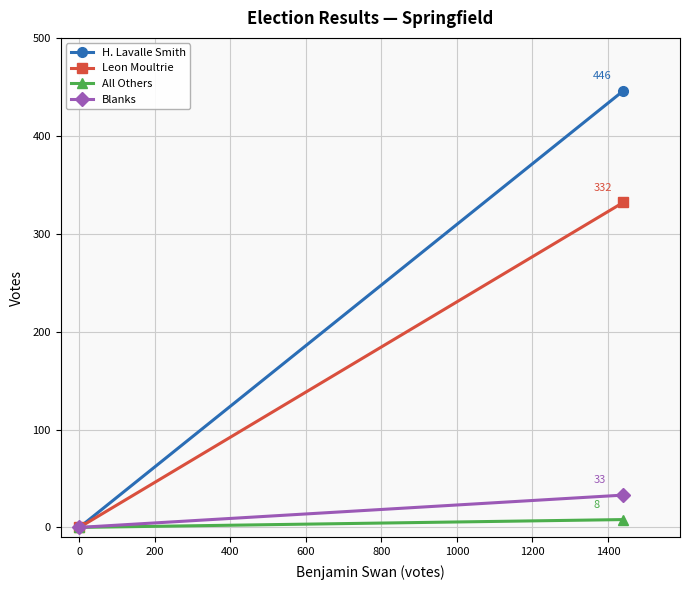

The value of All Others at 0 is -4. True or false?

False